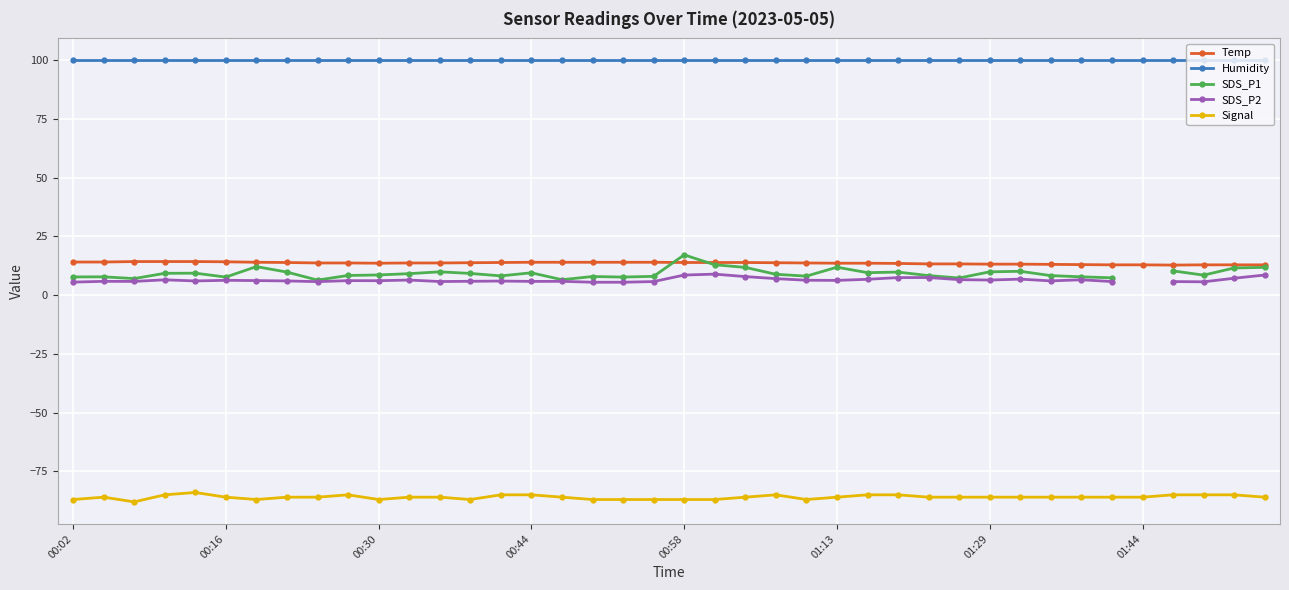

True or false: Signal and SDS_P1 intersect in this chart.

False